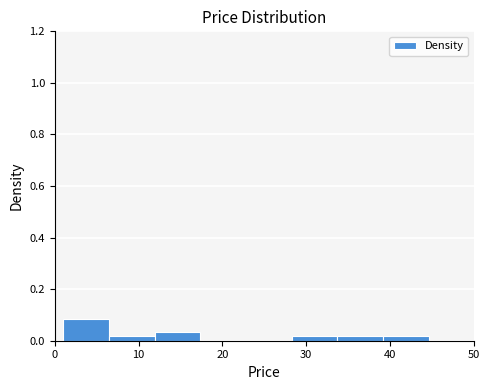

Reading left to right, list every bar in this chart as the range it spans on the x-axis followed by its height. Neither the bar edges nor the heights are printed on the chart, so give them approximately, as read against the axes.

1 to 6: 0.08
6 to 12: under 0.02
12 to 17: 0.04
17 to 23: 0
23 to 28: 0
28 to 34: under 0.02
34 to 39: under 0.02
39 to 45: under 0.02